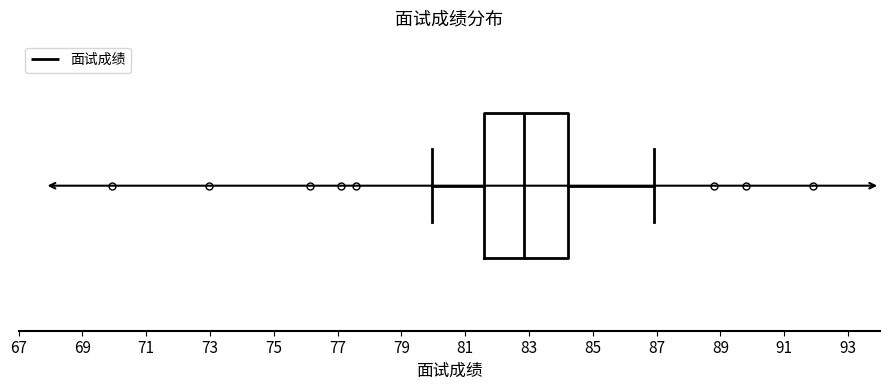

Transcribe this box plot: give where the median line is, the range the box spans, and where the two whiskers end, as read against the x-axis. The values are not printed on the chart, so give them approximately, as read against the axis.

median 82.8, box 81.6 to 84.2, whiskers 80.0 to 87.0